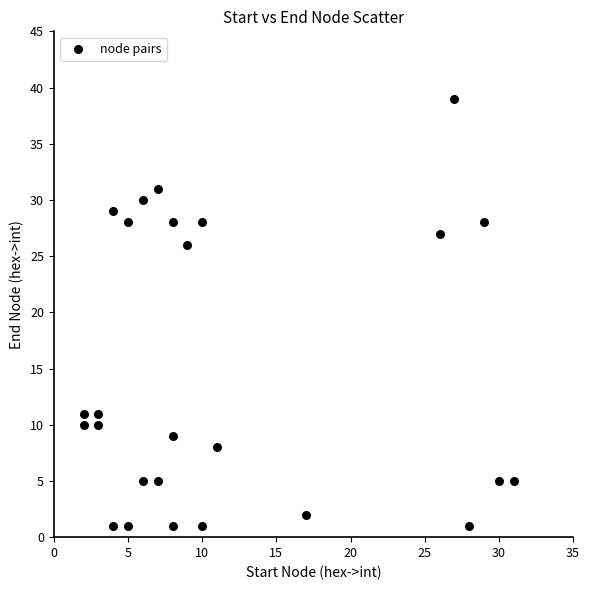

What Y value in the scatter plot is closest to 20?

26